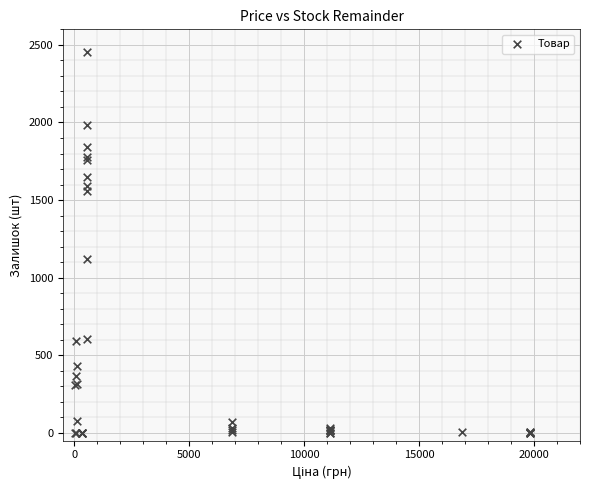

What Y value in the scatter plot is closest to 1226?

1118